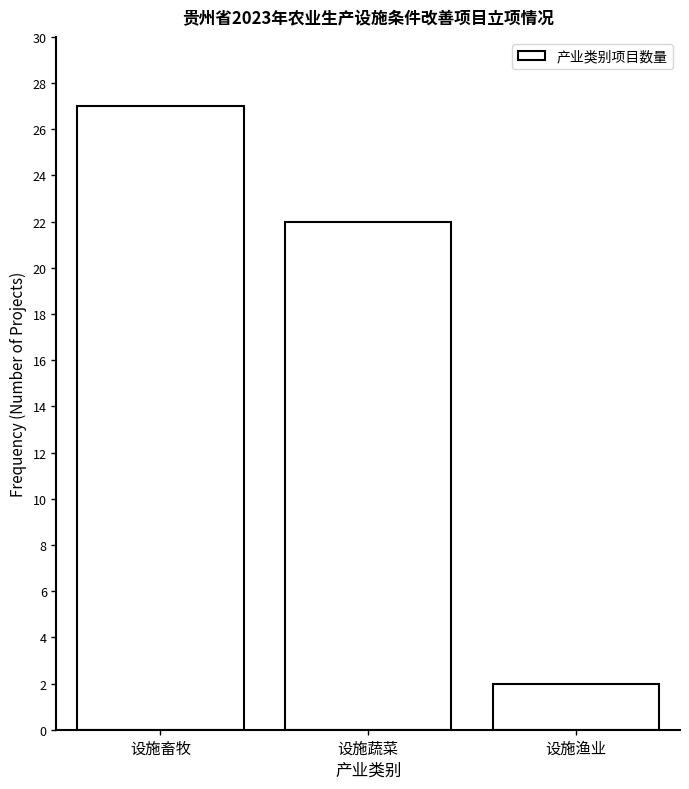

Reading left to right, transcribe all the data shown in this chart.

设施畜牧=27	设施蔬菜=22	设施渔业=2